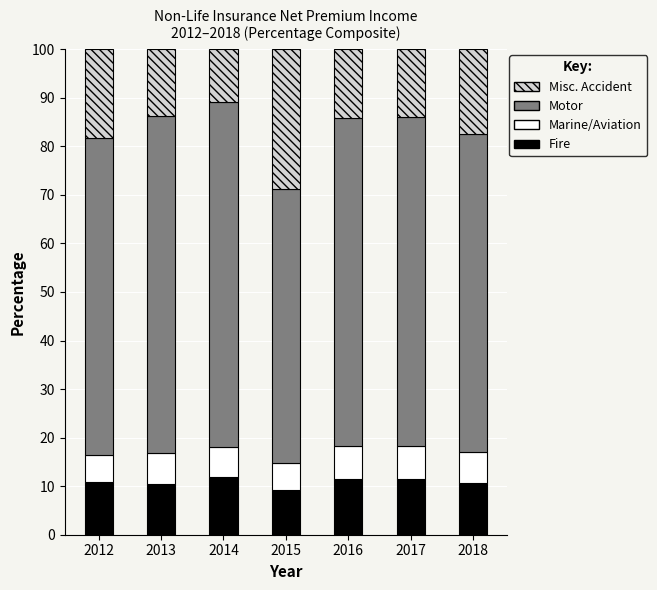

The value of Fire at 2012 is 10.8. True or false?

True